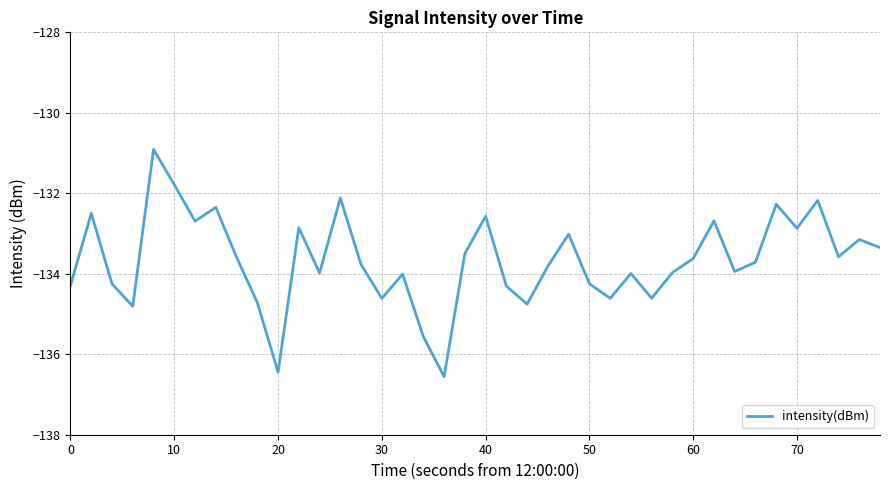

What is the maximum value shown in the chart?

-130.9